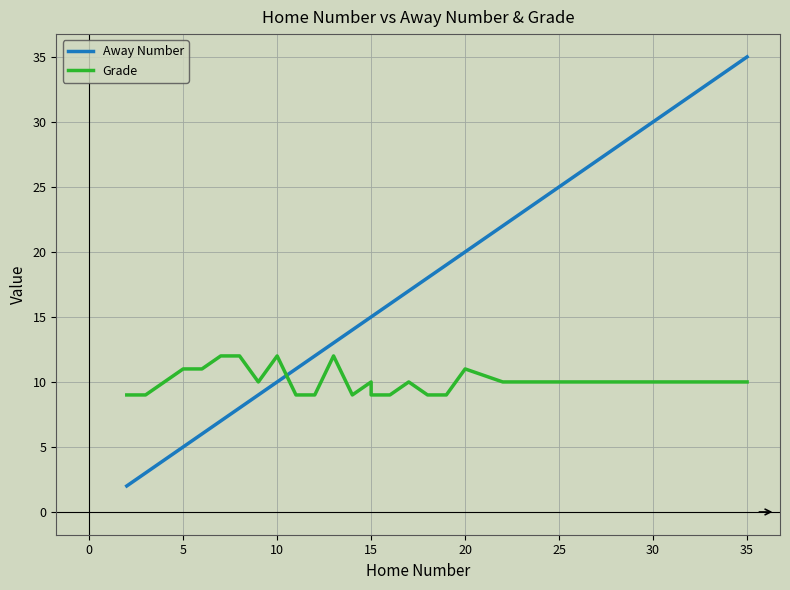

The Grade series shows 14 at 17. True or false?

False